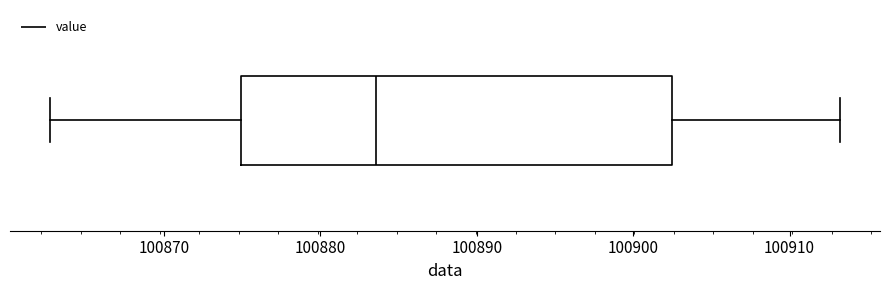

Transcribe this box plot: give where the median line is, the range the box spans, and where the two whiskers end, as read against the x-axis. The values are not printed on the chart, so give them approximately, as read against the axis.

median 100884, box 100875 to 100903, whiskers 100863 to 100913